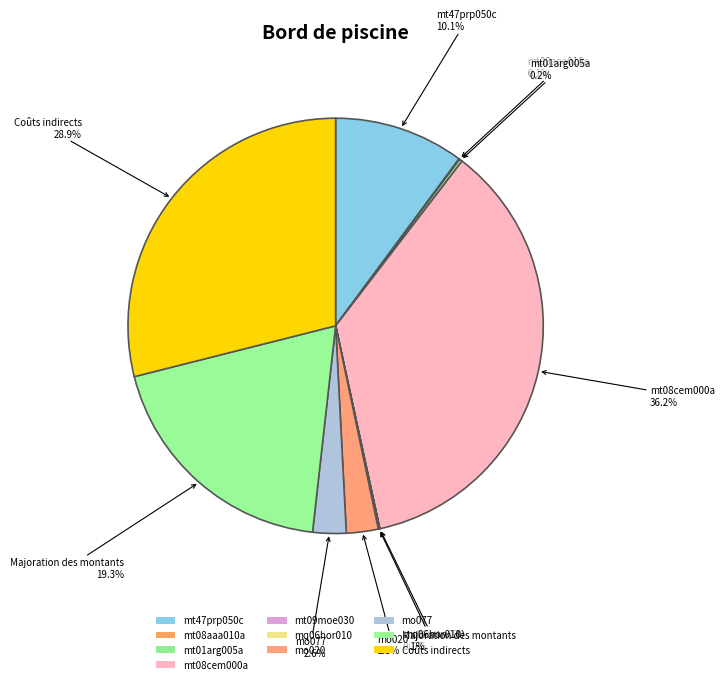

Approximately how many times larger is the value at mo020 compared to mt08cem000a?

0.1